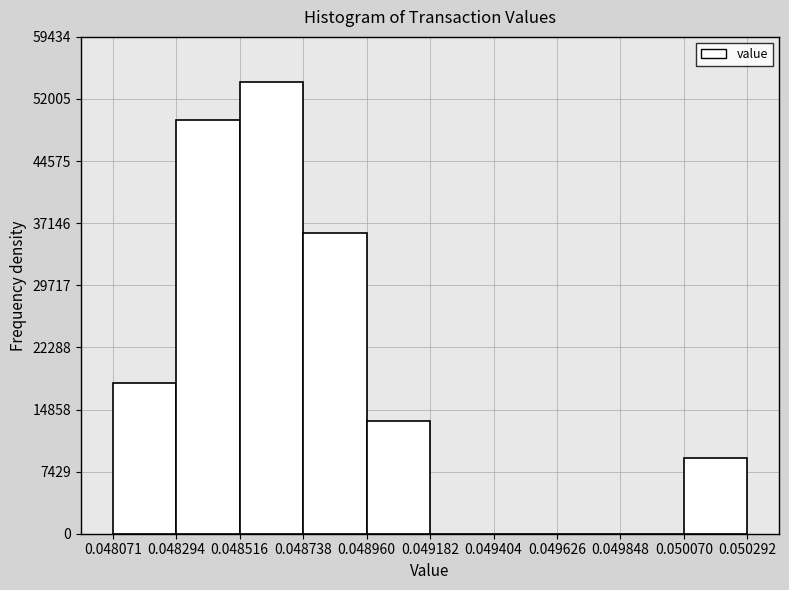

What is the height of the bar covering 0.048516 to 0.048738 on the x-axis? The values are not printed on the chart, so give them approximately, as read against the axis.

54000